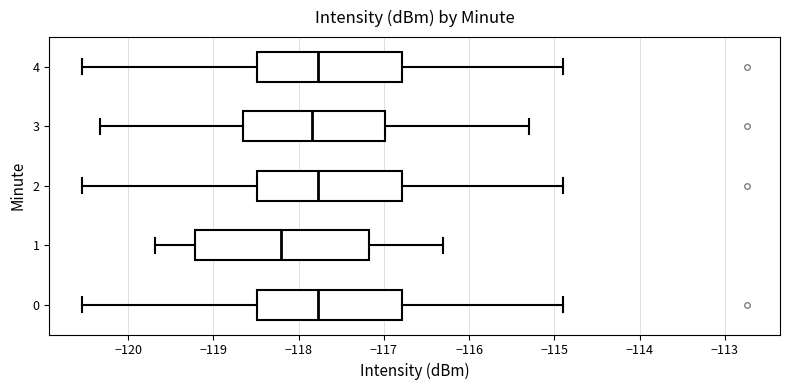

Reading bottom to top, read every box against the x-axis: the position of its median line, the range the box covers, and the ends of its whiskers. The values are not printed on the chart, so give them approximately, as read against the axis.

0: median -117.8, box -118.5 to -116.8, whiskers -120.5 to -114.9
1: median -118.2, box -119.2 to -117.2, whiskers -119.7 to -116.3
2: median -117.8, box -118.5 to -116.8, whiskers -120.5 to -114.9
3: median -117.8, box -118.7 to -117.0, whiskers -120.3 to -115.3
4: median -117.8, box -118.5 to -116.8, whiskers -120.5 to -114.9